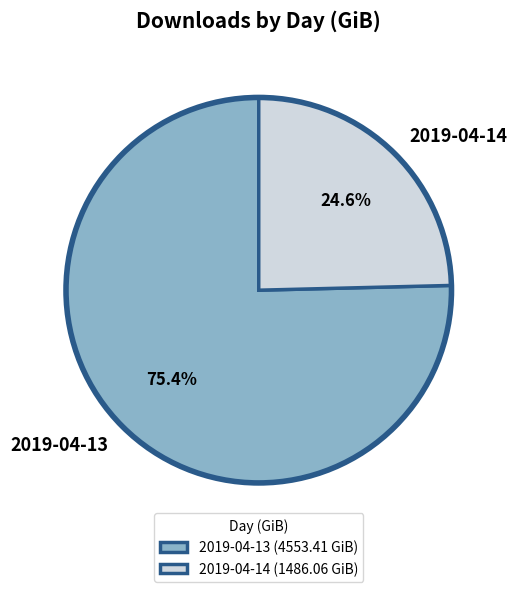

Rank the categories by value from highest to lowest.

2019-04-13, 2019-04-14